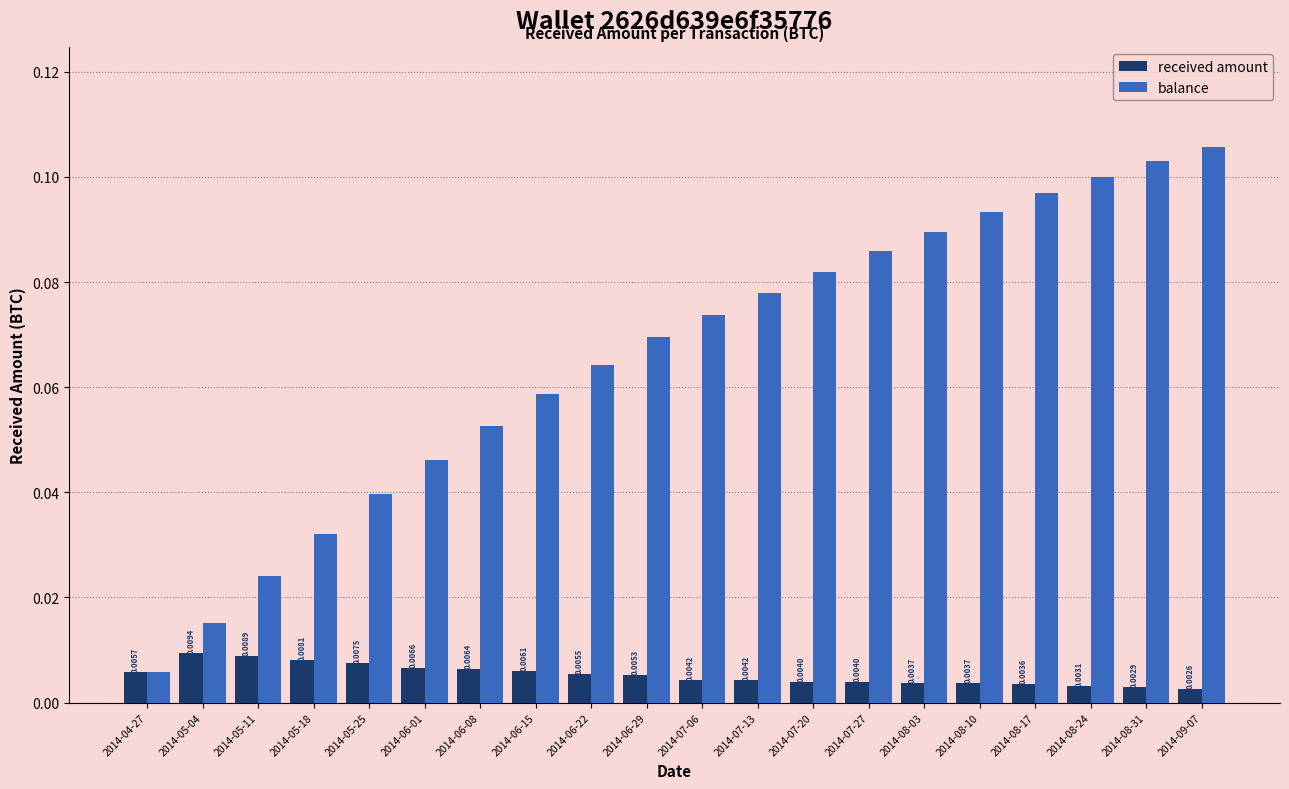

Between 2014-07-27 and 2014-08-24, which series saw the biggest shift?

balance